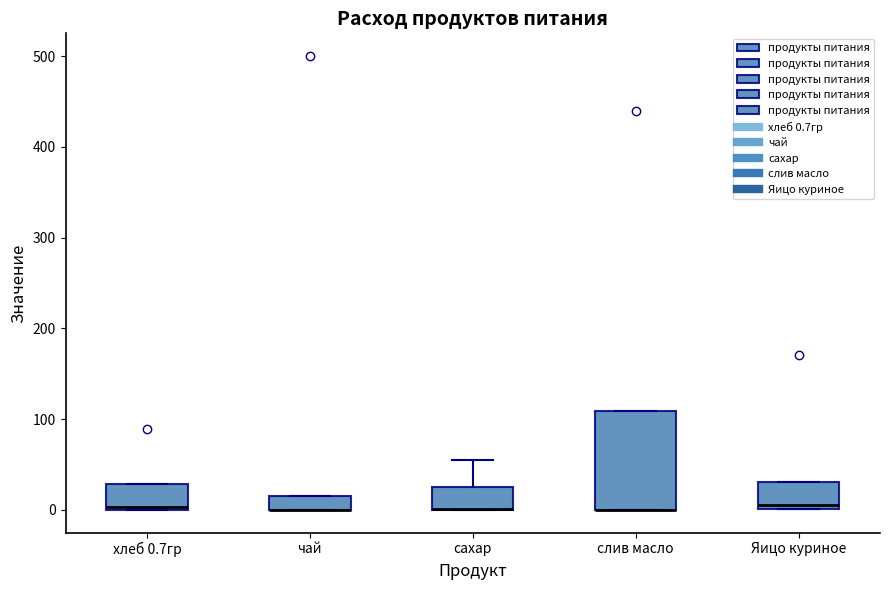

Which box is the tallest, from its lower edge to its upper edge?

слив масло